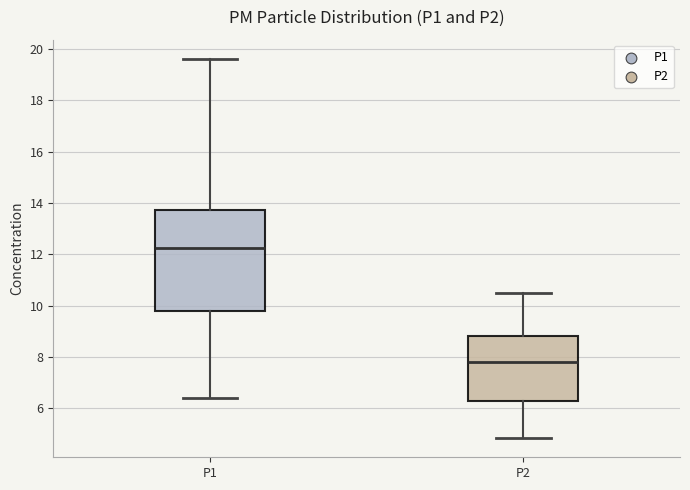

Reading left to right, read every box against the y-axis: the position of its median line, the range the box covers, and the ends of its whiskers. The values are not printed on the chart, so give them approximately, as read against the axis.

P1: median 12.2, box 9.8 to 13.8, whiskers 6.4 to 19.6
P2: median 7.8, box 6.2 to 8.8, whiskers 4.8 to 10.4